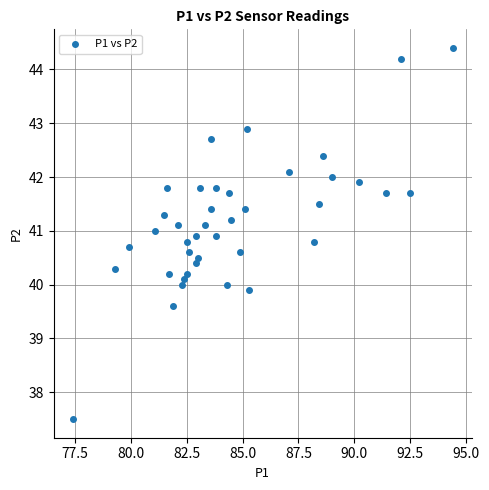

What is the range of X values (max minus min)?

17.0